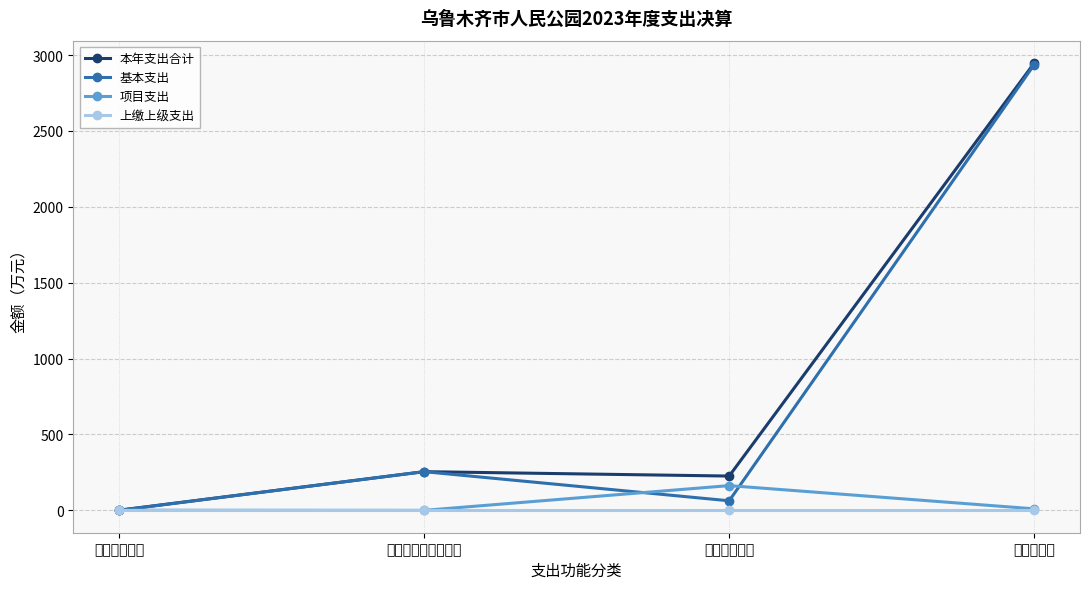

What is the label of the 2nd point from the right?

城乡社区支出